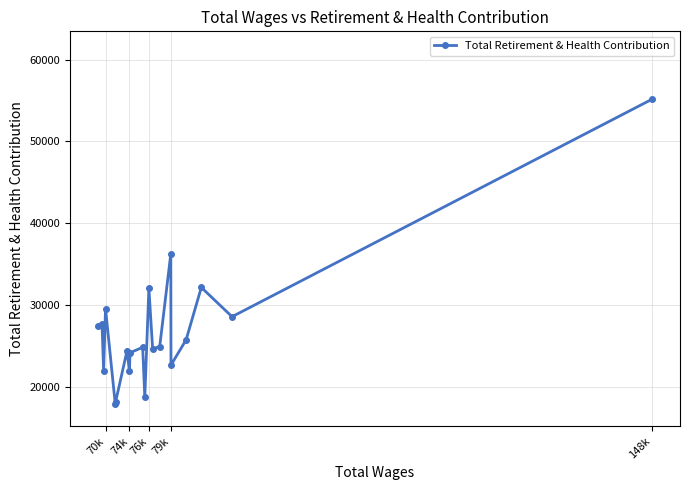

How many interior local peaks (higher than both neighbors) does the data have?

7